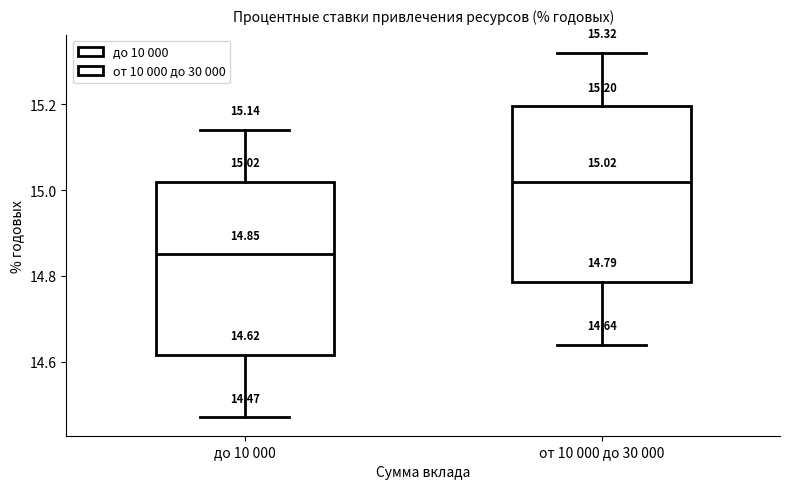

Which box's median line is the highest?

от 10 000 до 30 000